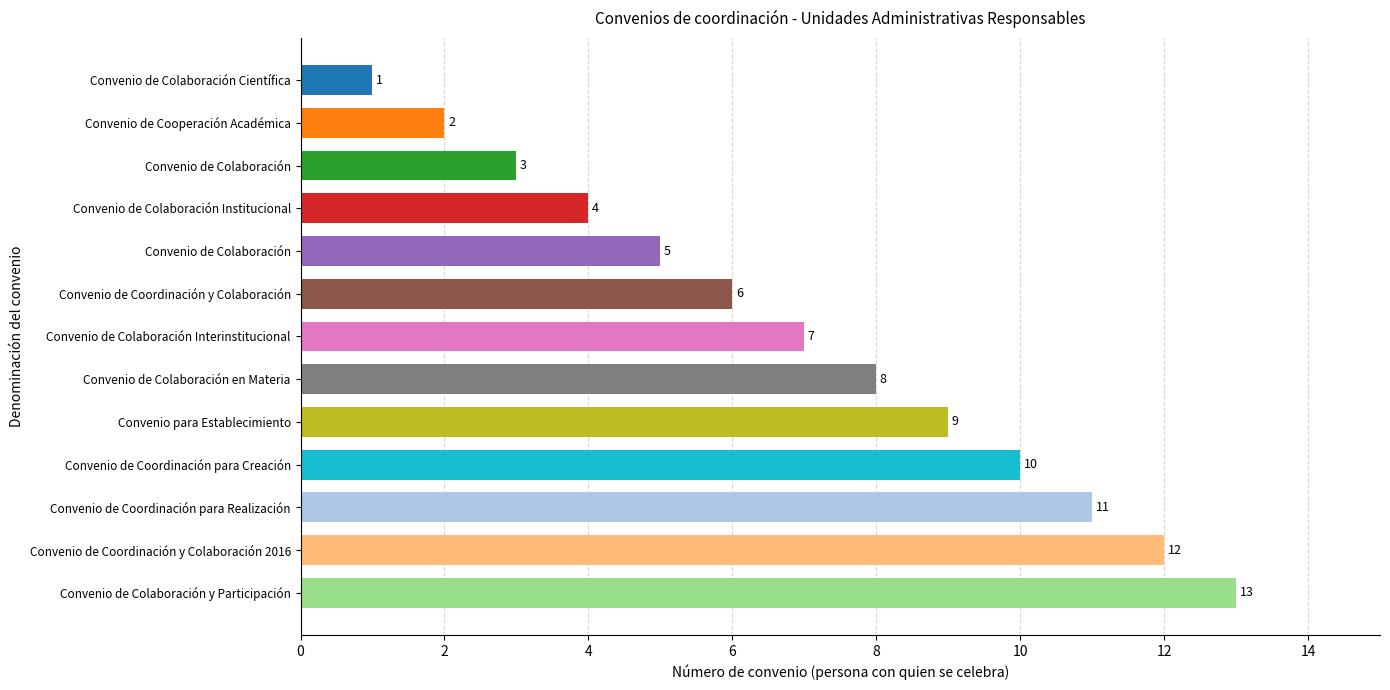

How many series are shown in this chart?

1